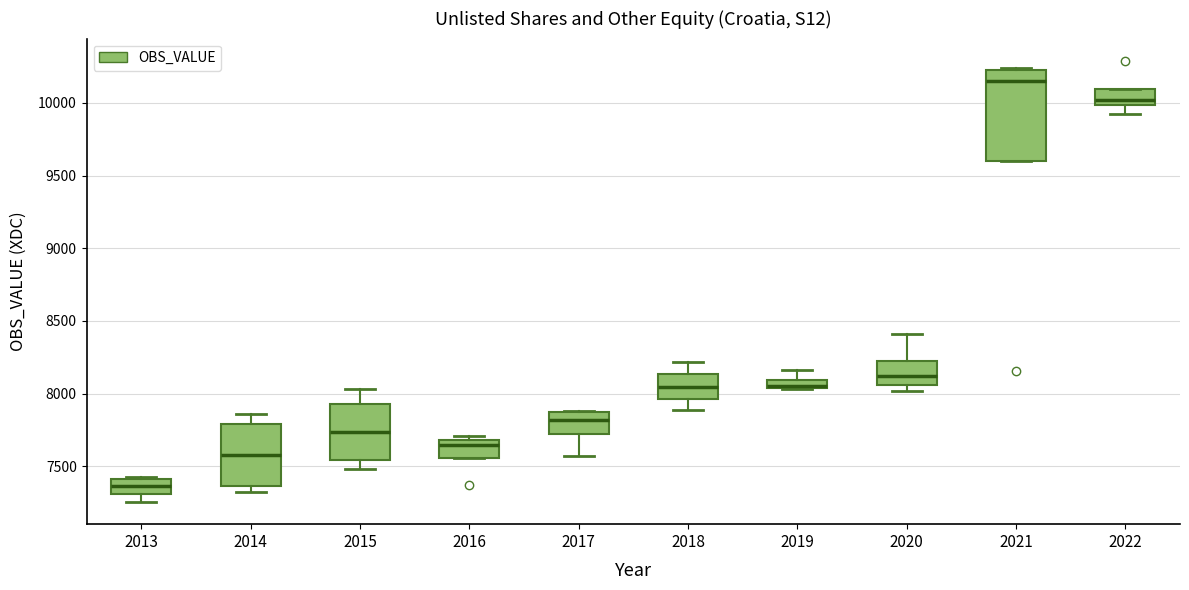

Where is the upper edge of the box at x = 2016 on the y-axis? The values are not printed on the chart, so give them approximately, as read against the axis.

7700